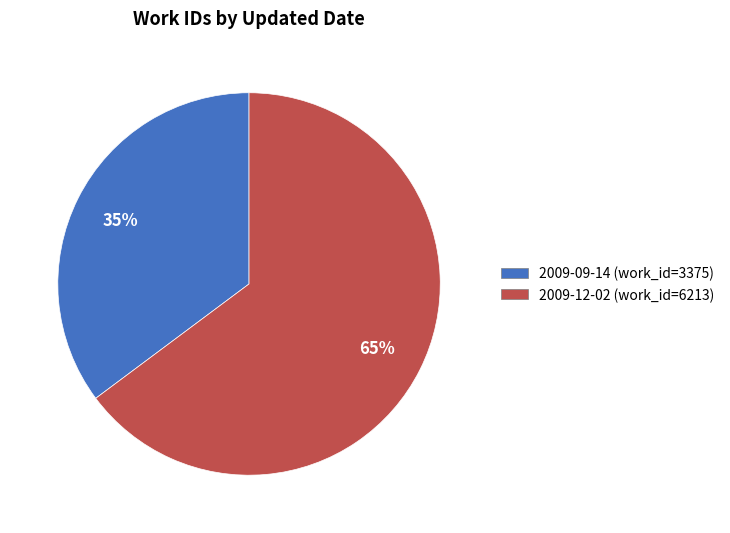

What percentage is the 2009-09-14 slice, to the nearest percent?

35%